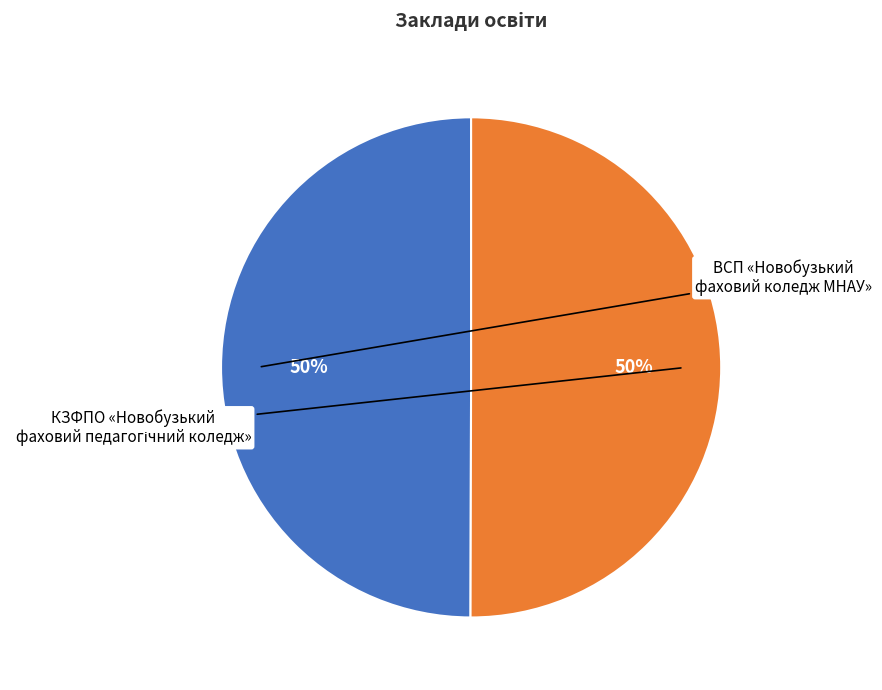

To the nearest percent, what is the average slice percentage?

50%